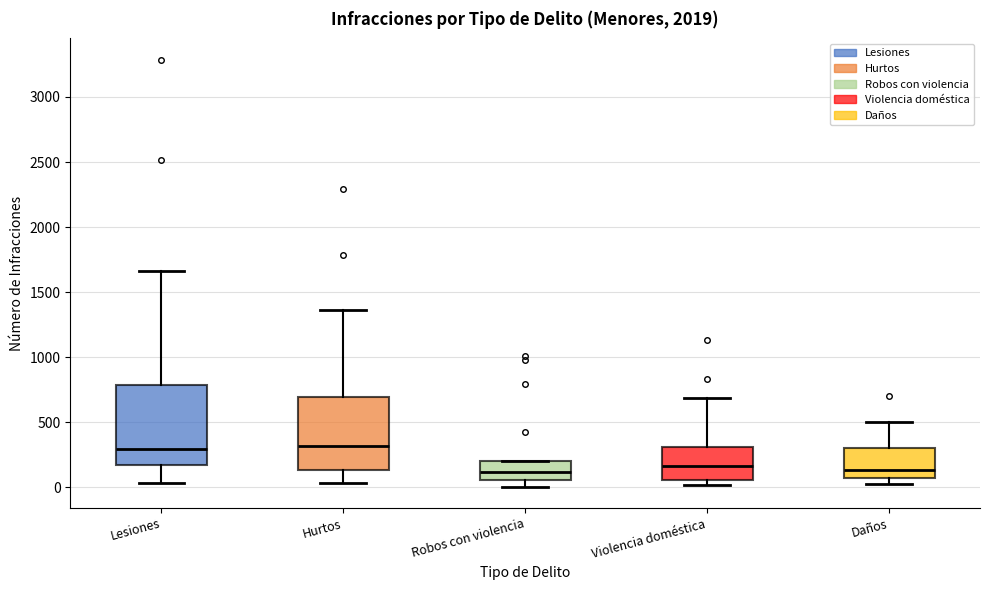

Where does the lower whisker of the box for Hurtos end on the y-axis? The values are not printed on the chart, so give them approximately, as read against the axis.

50